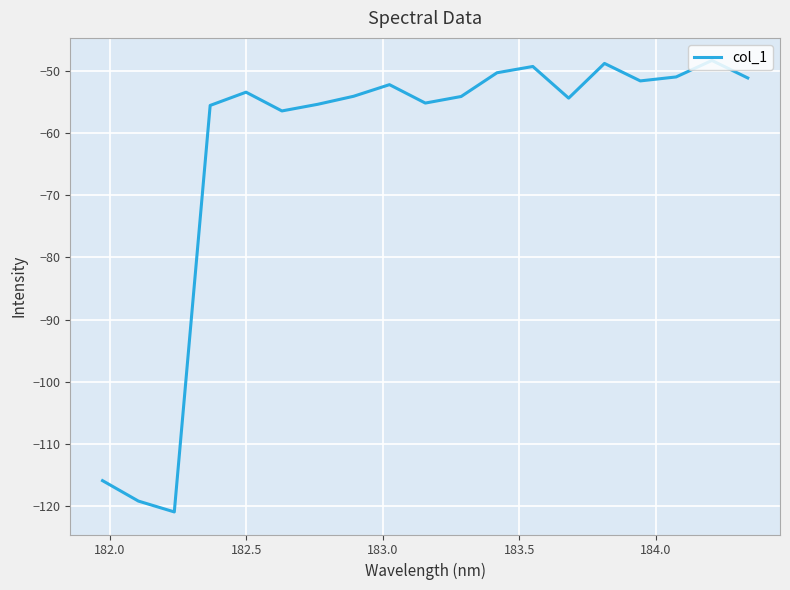

What is the smallest value displayed?

-120.9